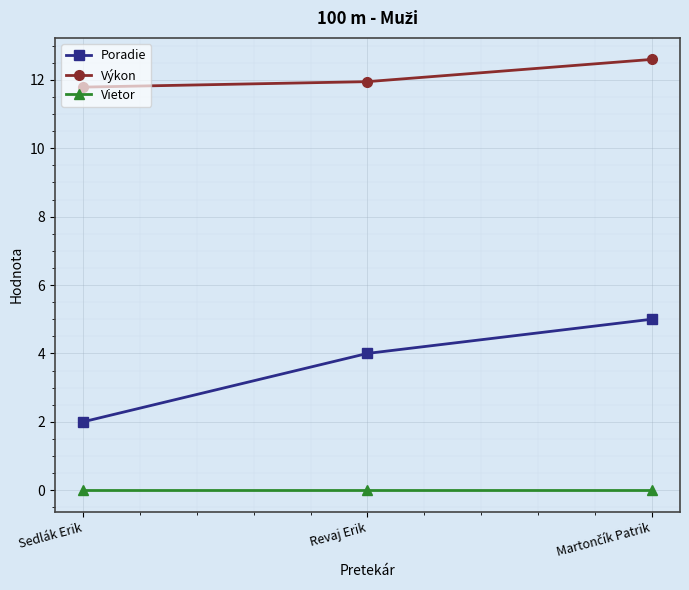

Which series has the largest range (max minus min)?

Poradie